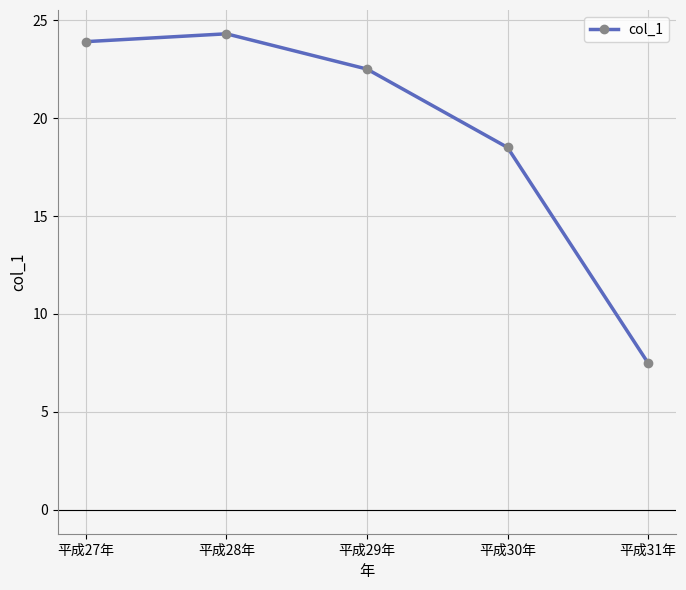

How many lines are shown in the chart?

1